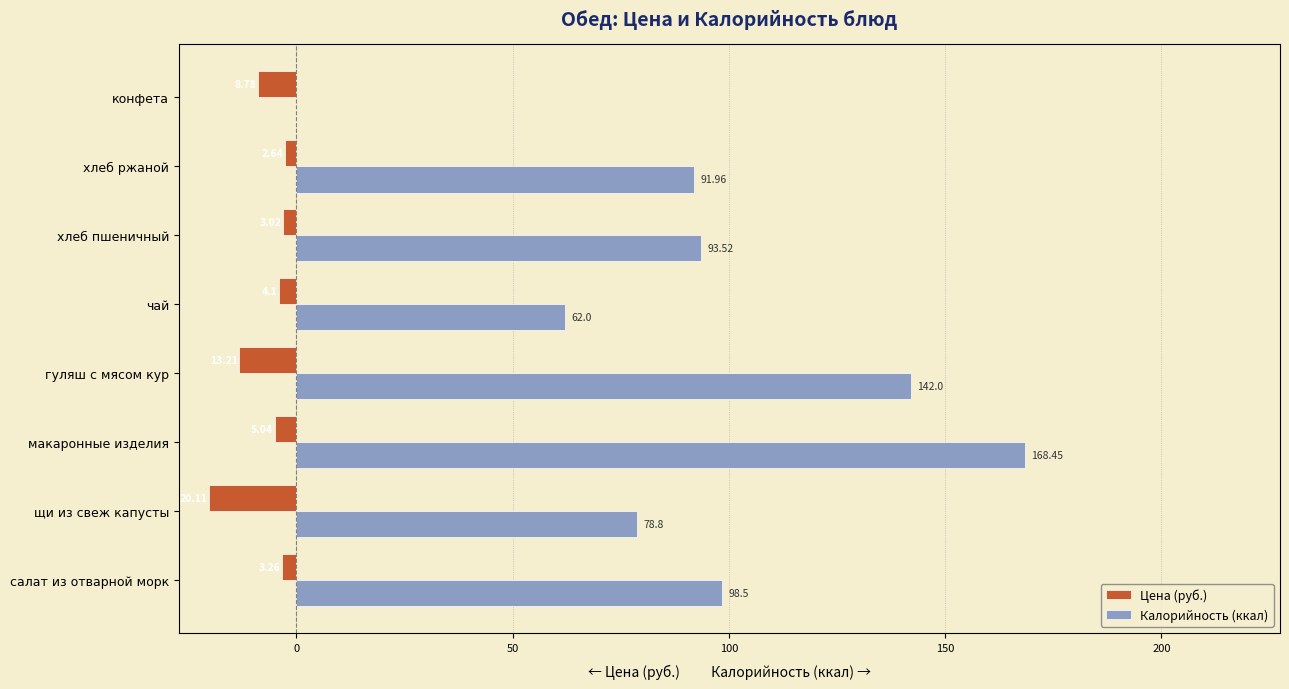

What are all the series names shown in the legend?

Цена (руб.), Калорийность (ккал)